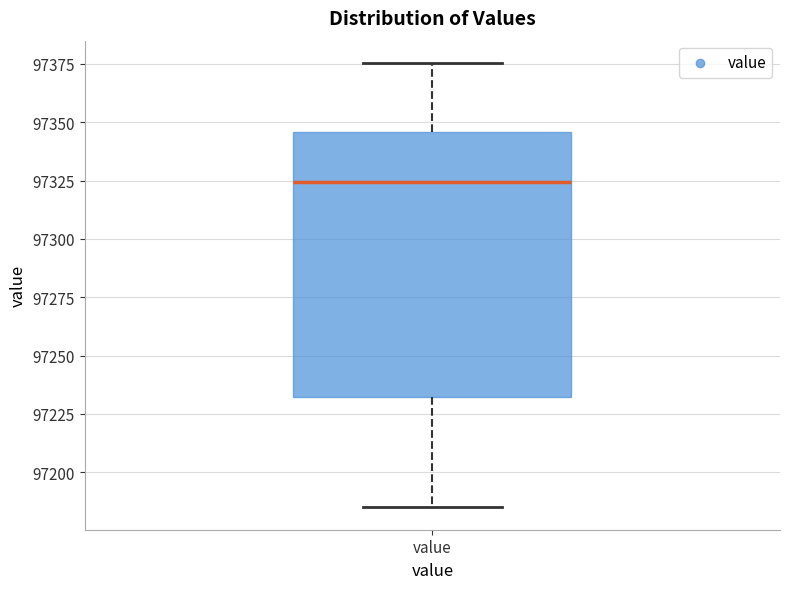

Read this box plot against the y-axis: the position of the median line, the range covered by the box, and the ends of both whiskers. The values are not printed on the chart, so give them approximately, as read against the axis.

median 97325, box 97230 to 97345, whiskers 97185 to 97375